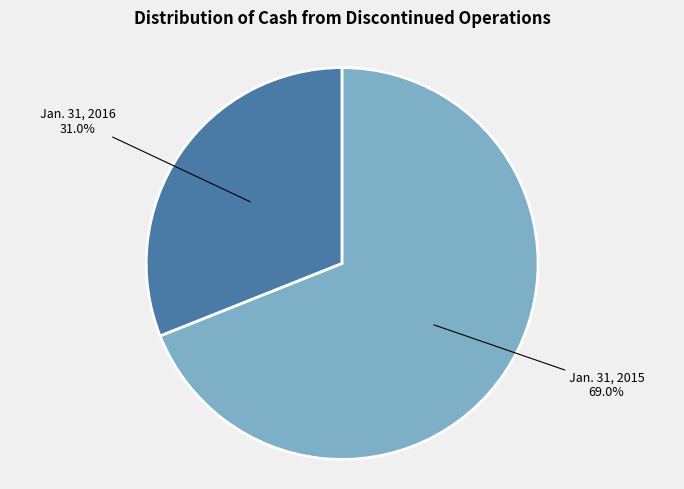

Is there any slice that represents more than half of the pie?

Yes